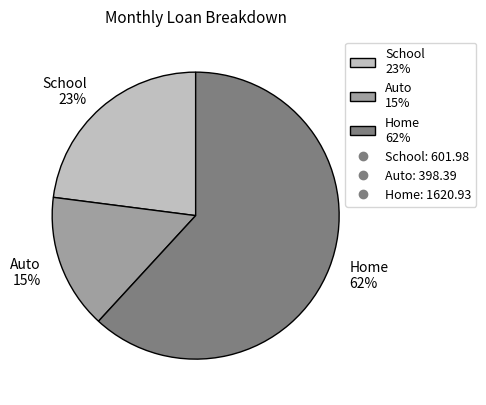

Rank the categories by value from highest to lowest.

Home, School, Auto